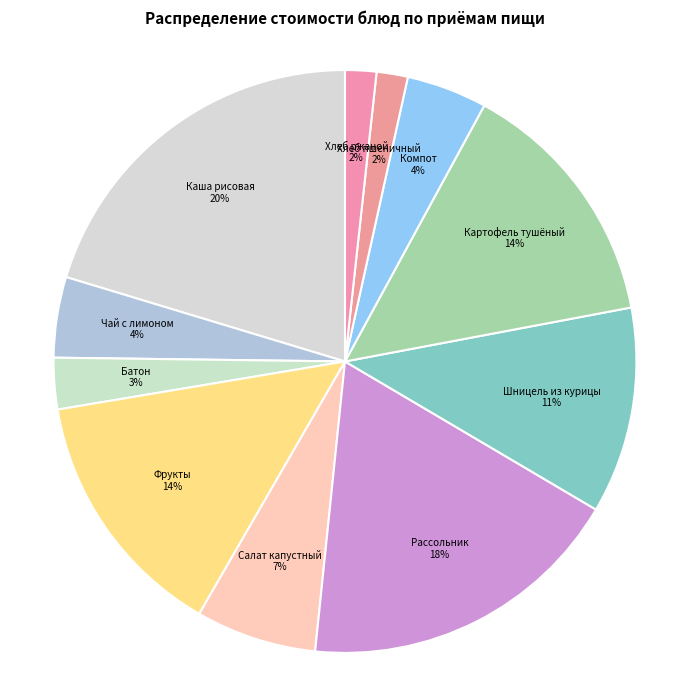

To the nearest percent, what is the average slice percentage?

9%